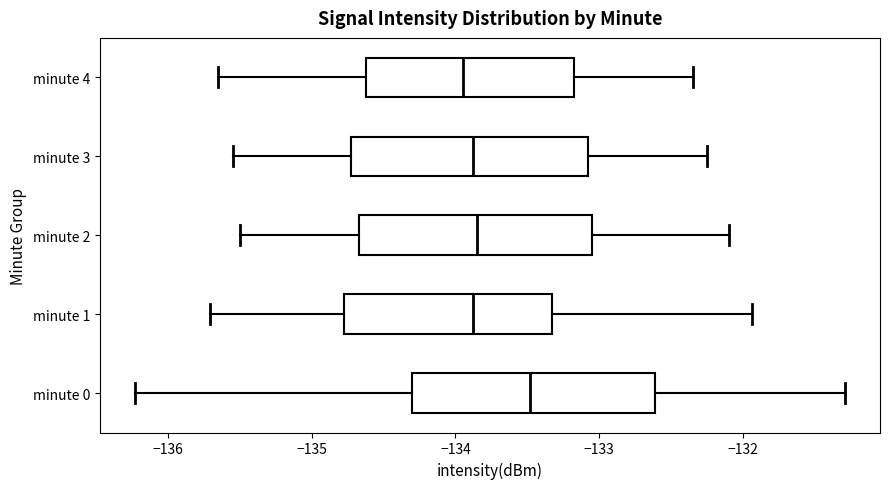

Where does the left whisker of the box for minute 0 end on the x-axis? The values are not printed on the chart, so give them approximately, as read against the axis.

-136.2